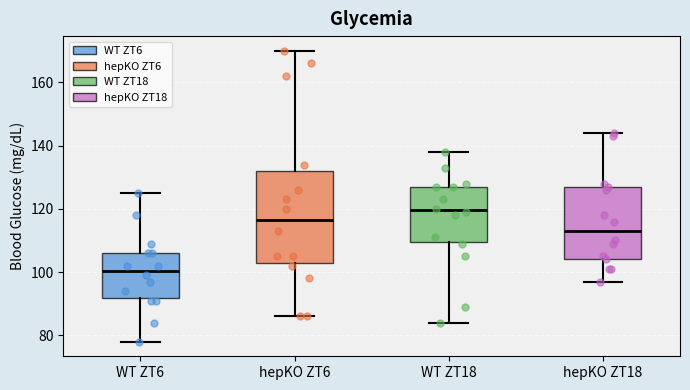

Which box's median line is the lowest?

WT ZT6